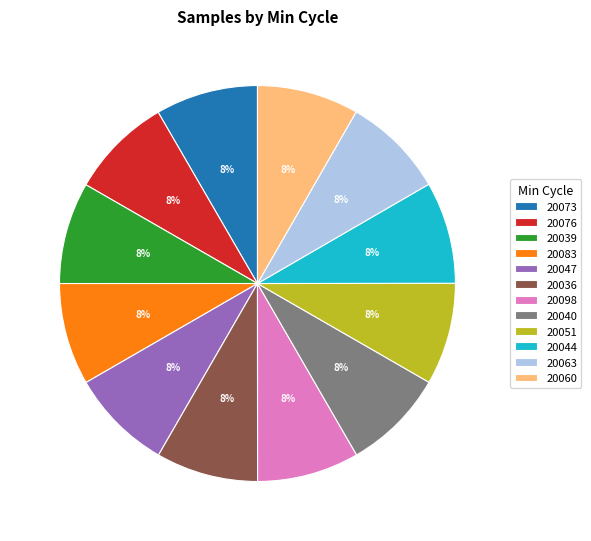

Combined, do 20036 and 20098 account for over 50%?

No